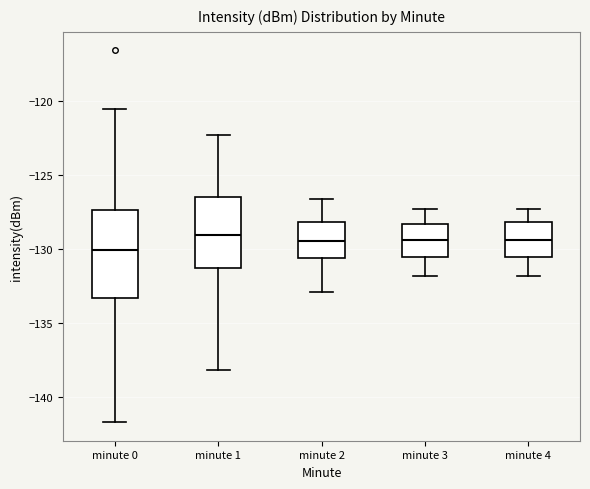

Reading left to right, read every box against the y-axis: the position of its median line, the range the box covers, and the ends of its whiskers. The values are not printed on the chart, so give them approximately, as read against the axis.

minute 0: median -130.0, box -133.5 to -127.5, whiskers -141.5 to -120.5
minute 1: median -129.0, box -131.5 to -126.5, whiskers -138.0 to -122.5
minute 2: median -129.5, box -130.5 to -128.0, whiskers -133.0 to -126.5
minute 3: median -129.5, box -130.5 to -128.5, whiskers -132.0 to -127.5
minute 4: median -129.5, box -130.5 to -128.0, whiskers -132.0 to -127.5